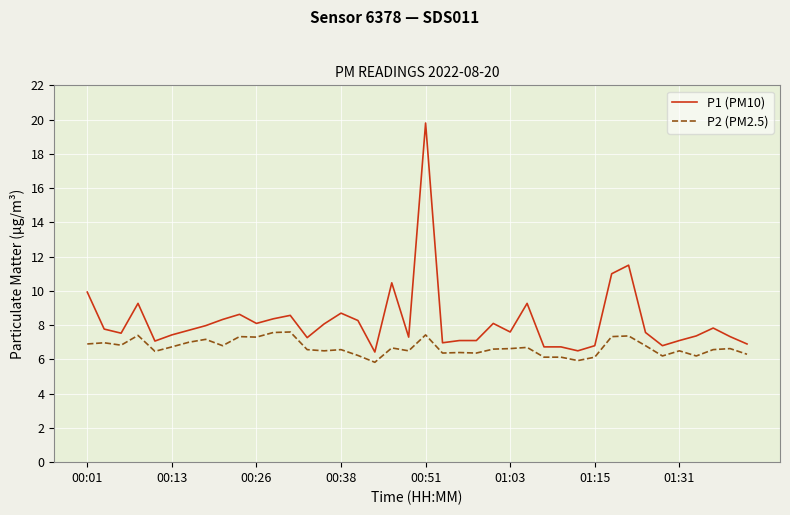

What is the greatest value displayed?

19.8